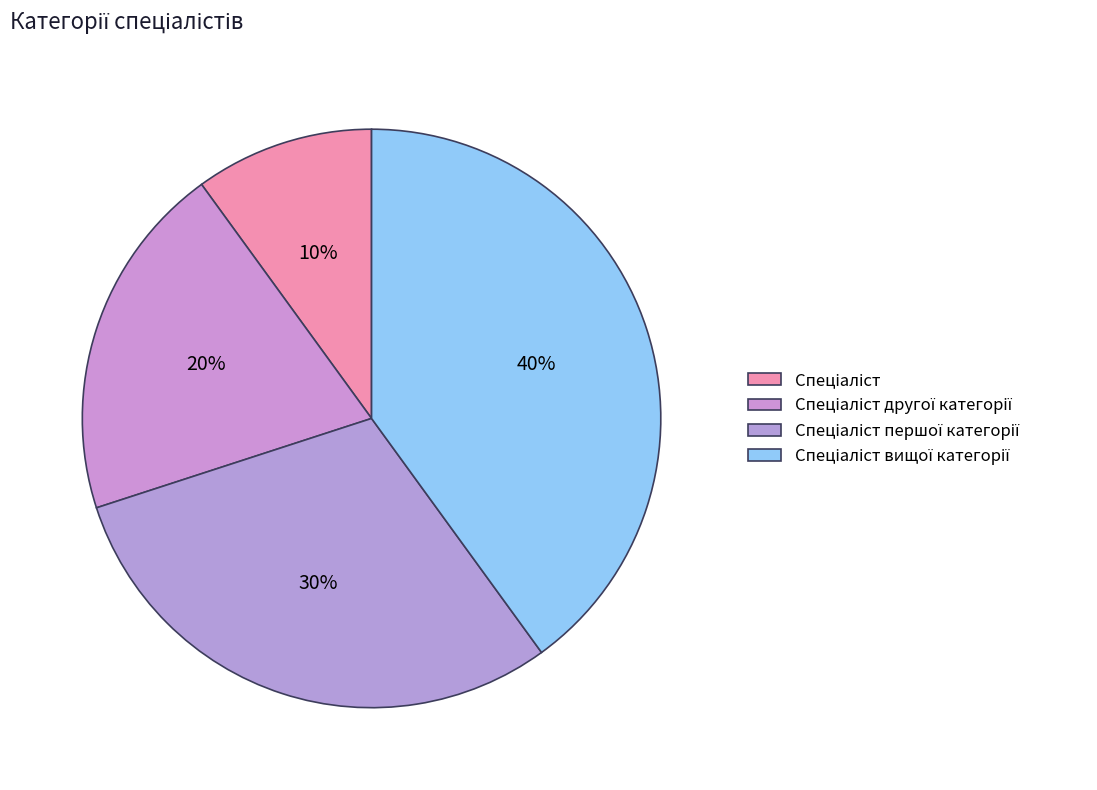

To the nearest percent, what is the difference between the largest and smallest slice percentages?

30%